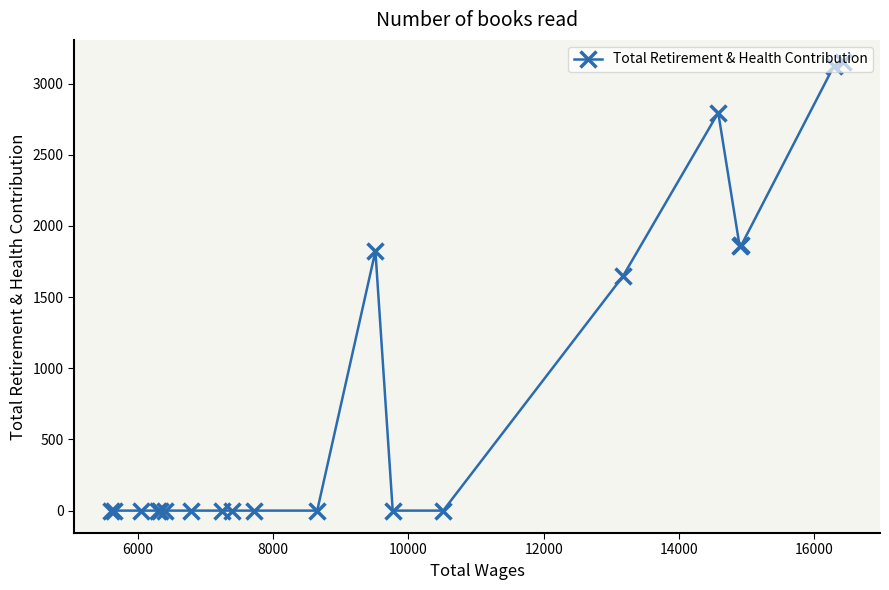

What is the average value?

813